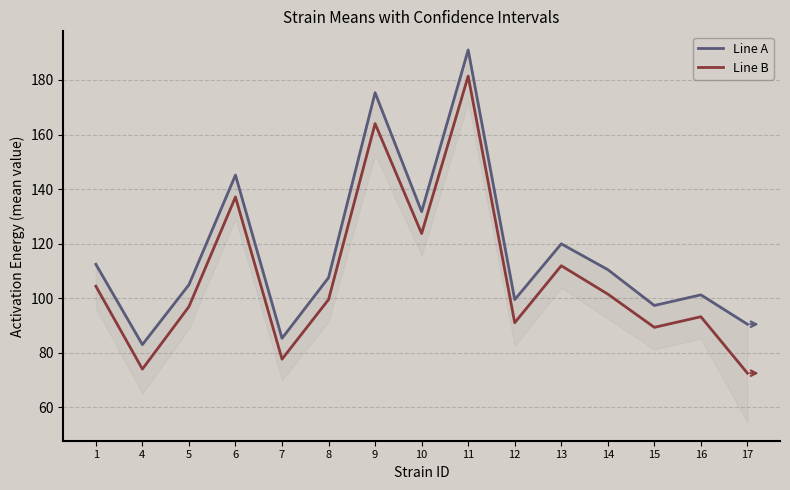

Where is Line B nearest to the value 126?

10